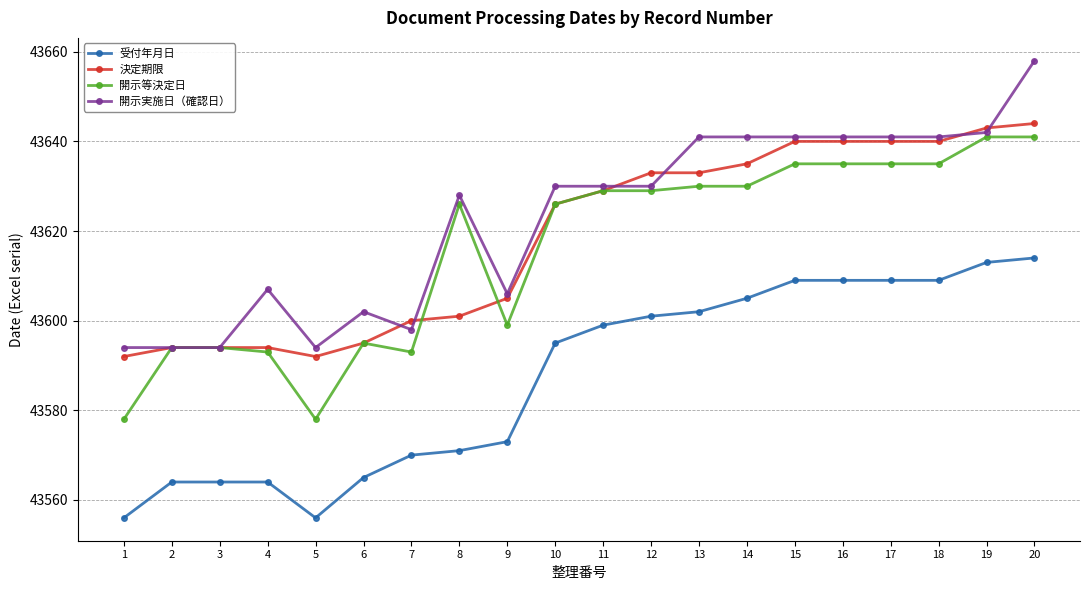

What is the spread (max minus min) of values at 19?

30